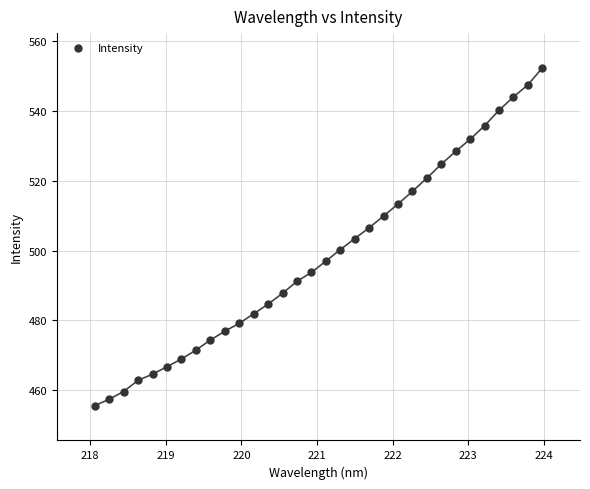

What is the range of Y values (max minus min)?

96.7